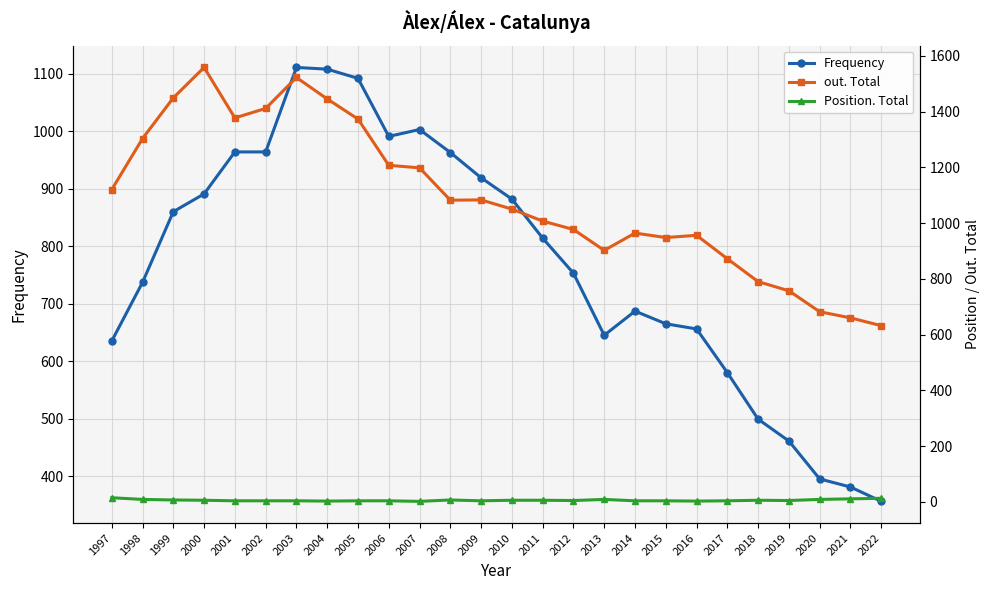

True or false: Position. Total and Frequency intersect in this chart.

False